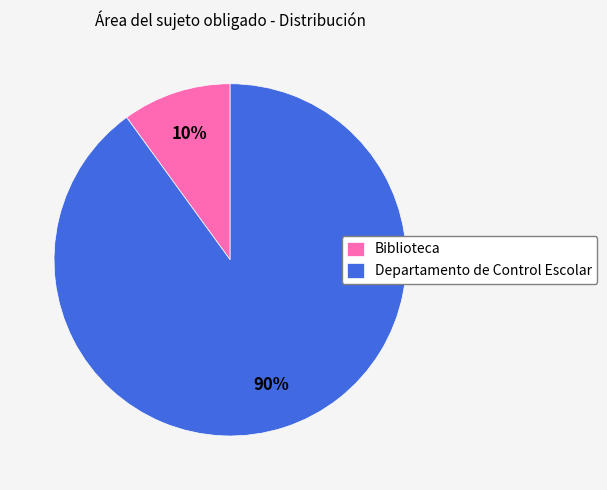

What is the smallest slice in the pie chart?

Biblioteca